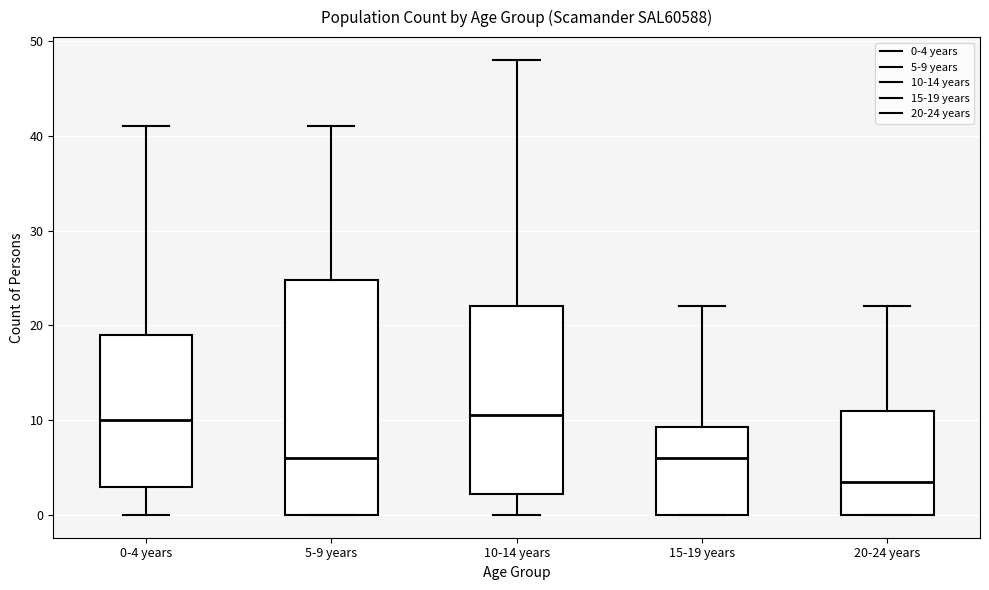

Where does the upper whisker of the box for 0-4 years end on the y-axis? The values are not printed on the chart, so give them approximately, as read against the axis.

41